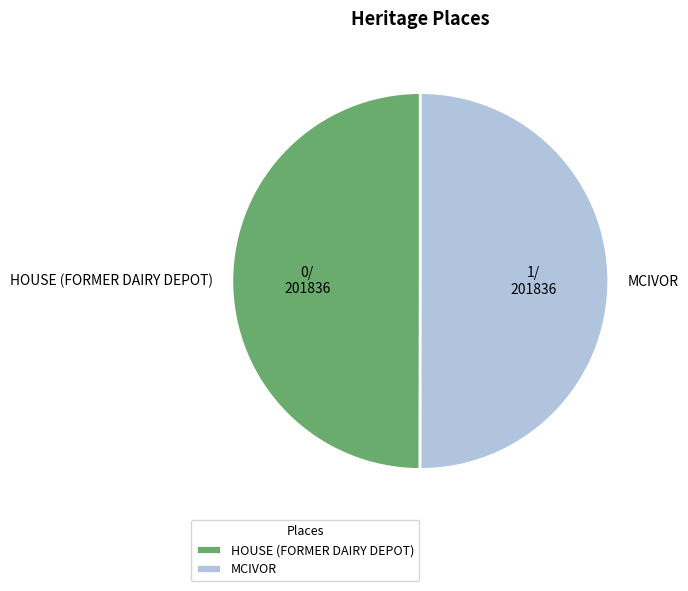

Approximately how many times larger is the value at MCIVOR compared to HOUSE (FORMER DAIRY DEPOT)?

1.0